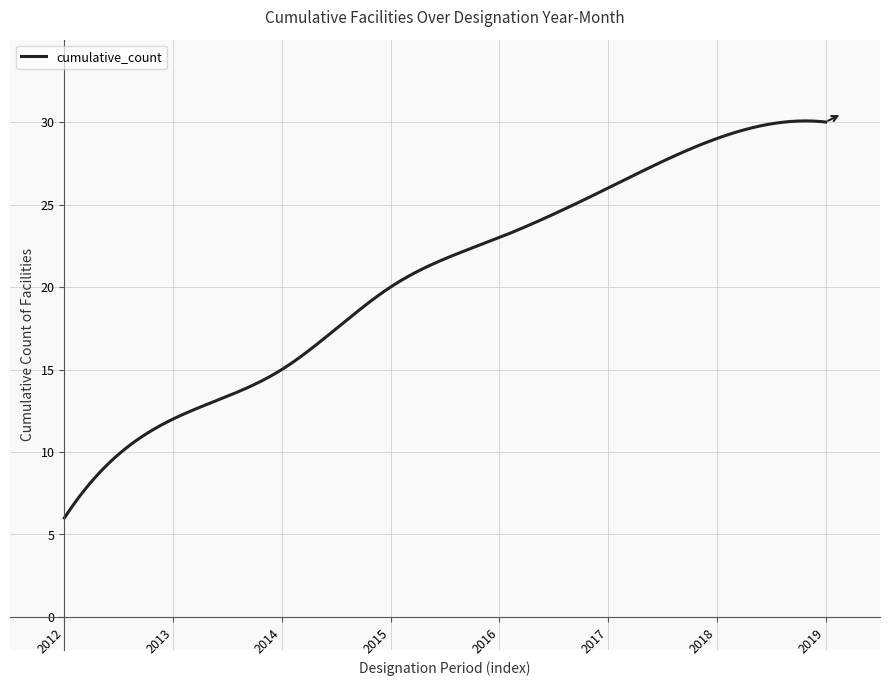

How many lines are shown in the chart?

1